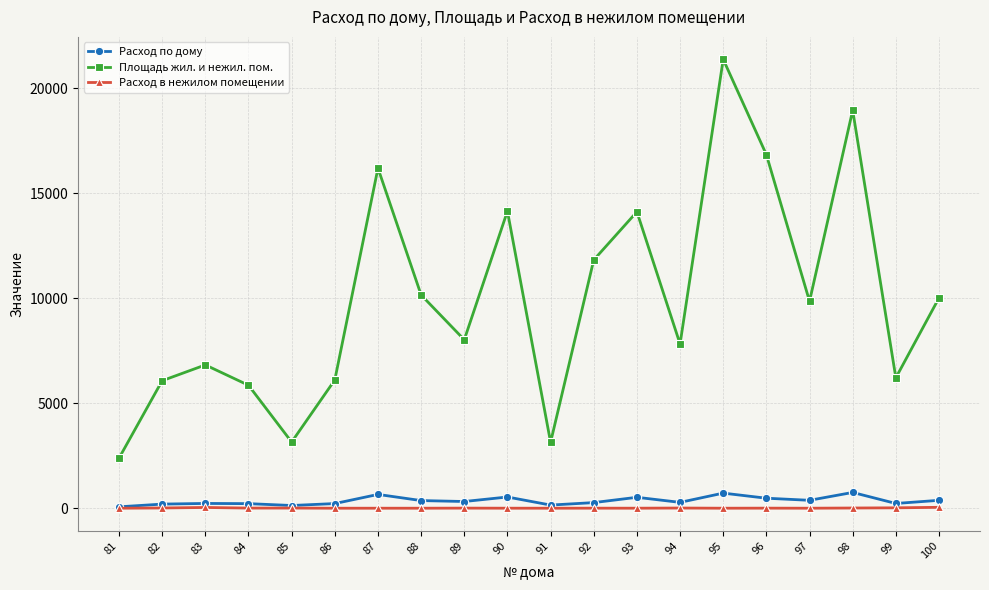

Is the value of Расход в нежилом помещении at 88 greater than the value of Площадь жил. и нежил. пом. at 83?

No